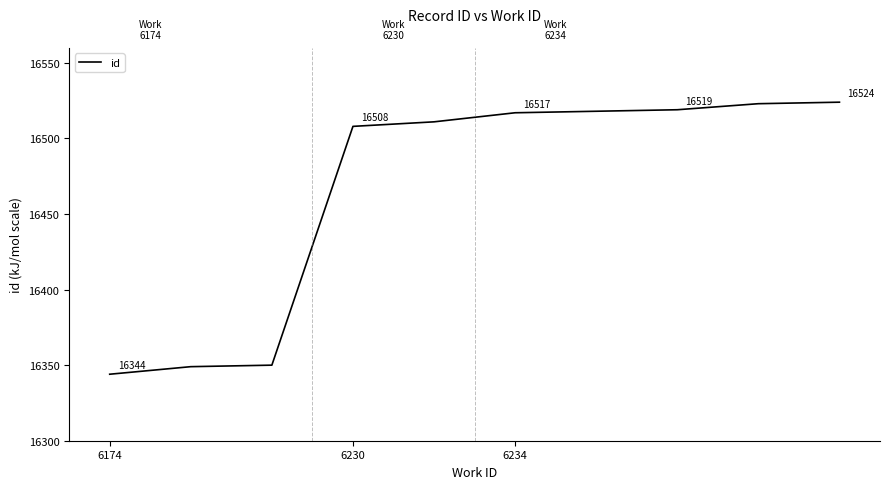

What is the greatest value displayed?

16524